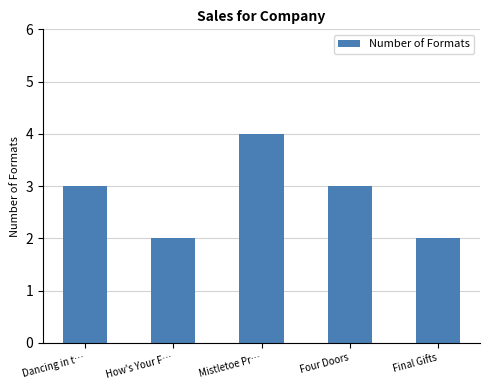

What is the greatest value displayed?

4